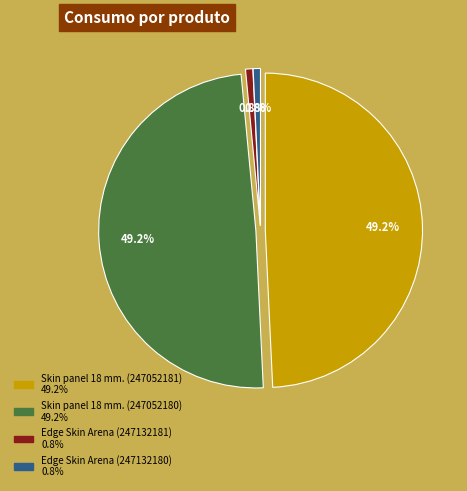

To the nearest percent, what percentage of the pie is Edge Skin Arena (247132181)?

1%